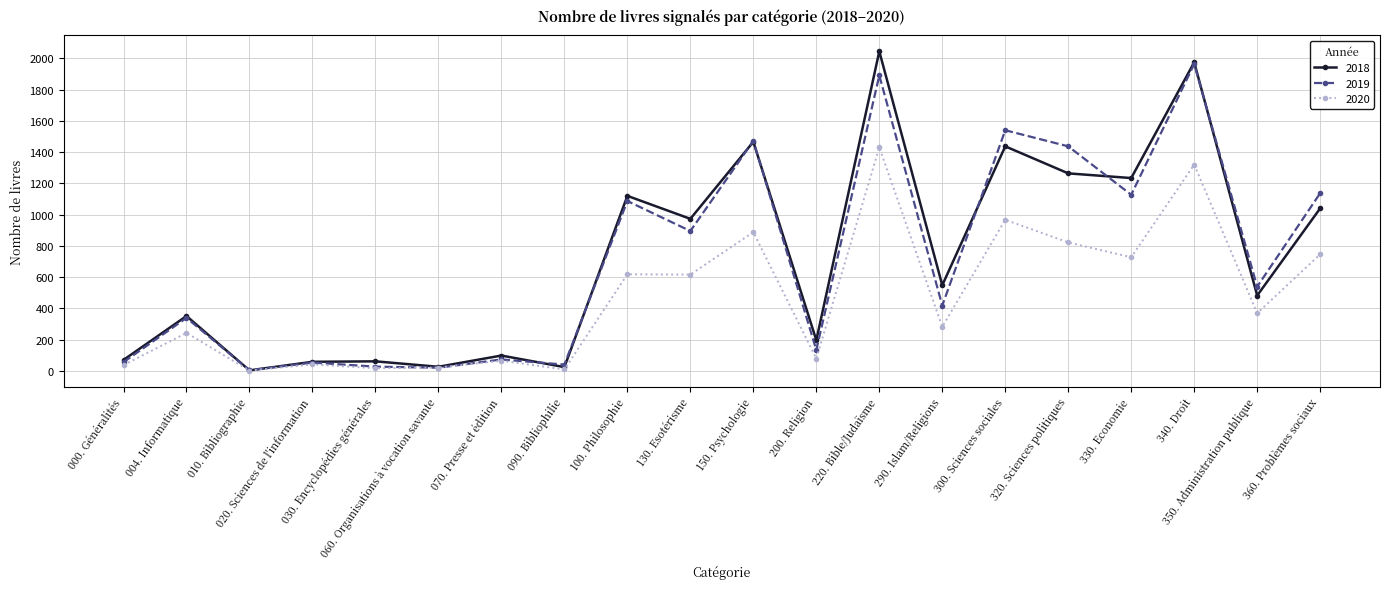

What is the greatest value displayed?

2045